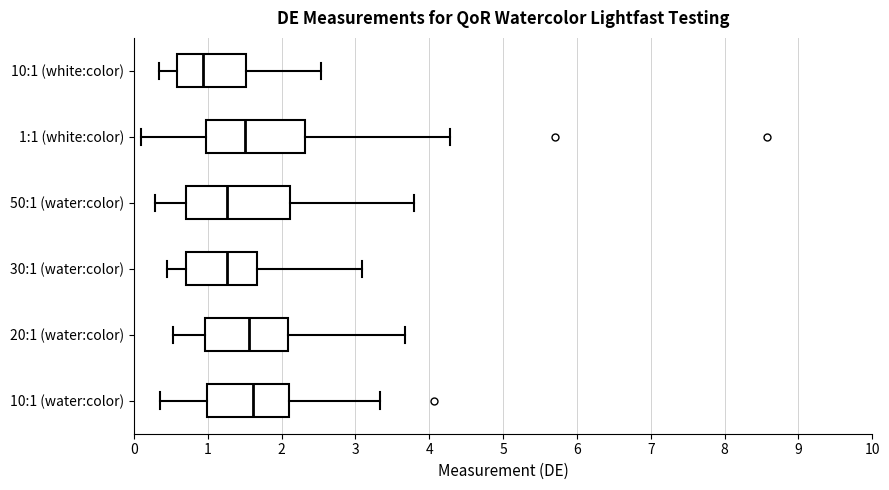

Reading bottom to top, transcribe this box plot: for each box, give where its median line is, the range the box spans, and where its two whiskers end, as read against the x-axis. The values are not printed on the chart, so give them approximately, as read against the axis.

10:1 (water:color): median 1.6, box 1.0 to 2.1, whiskers 0.4 to 3.3
20:1 (water:color): median 1.6, box 1.0 to 2.1, whiskers 0.5 to 3.7
30:1 (water:color): median 1.3, box 0.7 to 1.7, whiskers 0.5 to 3.1
50:1 (water:color): median 1.3, box 0.7 to 2.1, whiskers 0.3 to 3.8
1:1 (white:color): median 1.5, box 1.0 to 2.3, whiskers 0.1 to 4.3
10:1 (white:color): median 0.9, box 0.6 to 1.5, whiskers 0.3 to 2.5